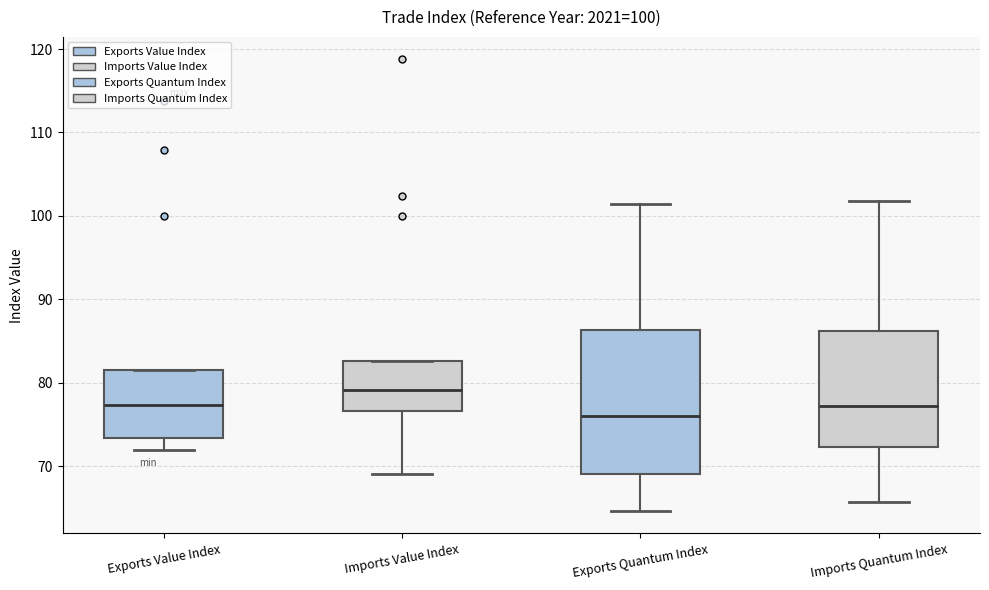

Which box has the highest median line?

Imports Value Index